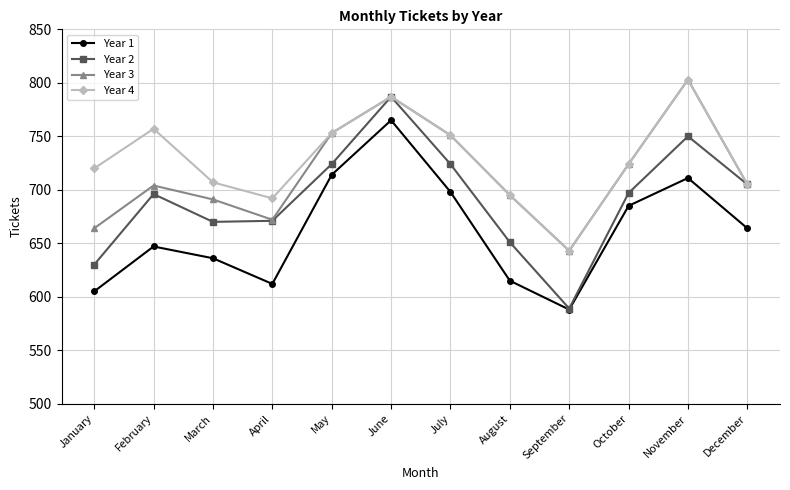

What is the minimum value shown in the chart?

588